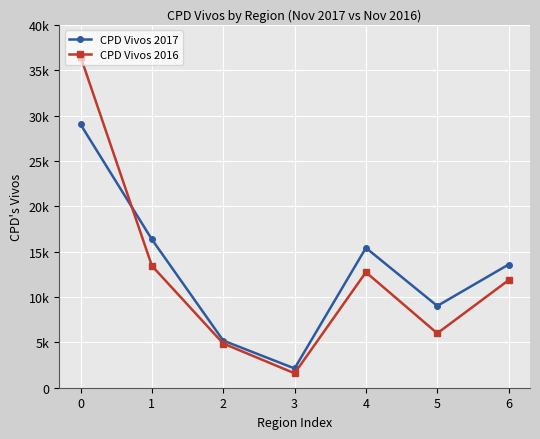

True or false: CPD Vivos 2016 and CPD Vivos 2017 intersect in this chart.

True